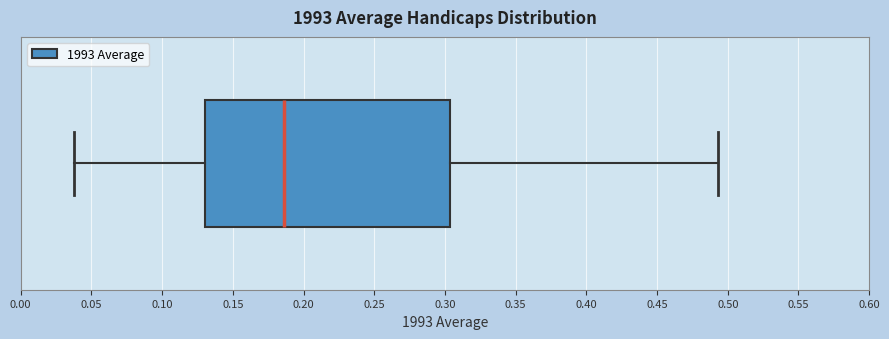

Read this box plot against the x-axis: the position of the median line, the range covered by the box, and the ends of both whiskers. The values are not printed on the chart, so give them approximately, as read against the axis.

median 0.185, box 0.130 to 0.305, whiskers 0.040 to 0.495